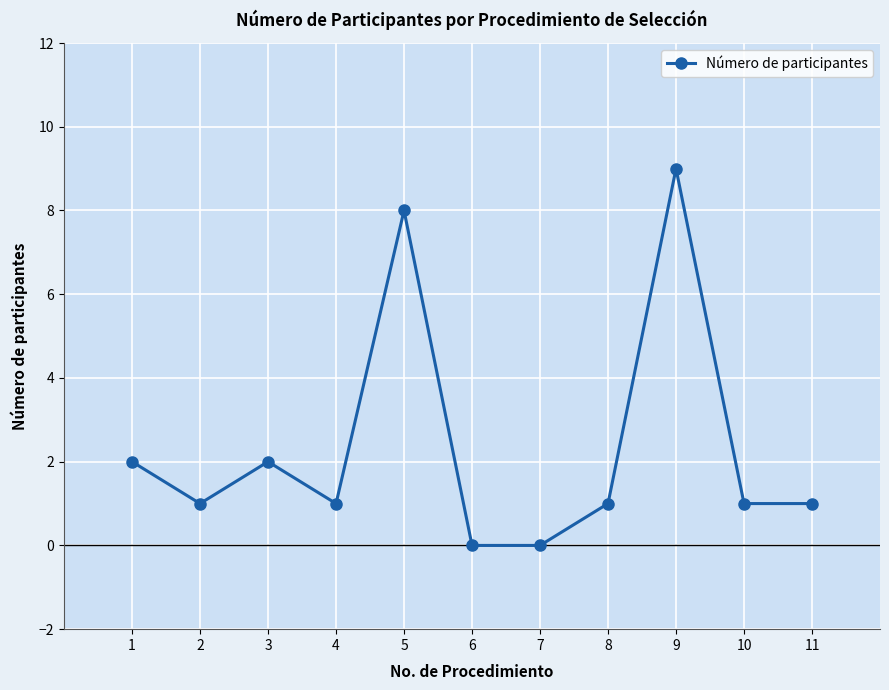

Which label corresponds to the largest value in the chart?

9